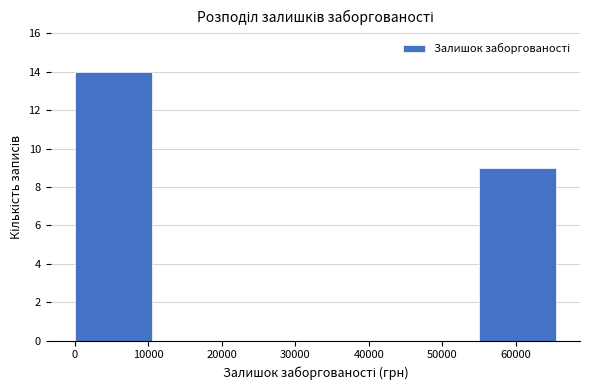

What is the height of the bar covering 0 to 11000 on the x-axis? Neither the bar edges nor the heights are printed on the chart, so give them approximately, as read against the axes.

14